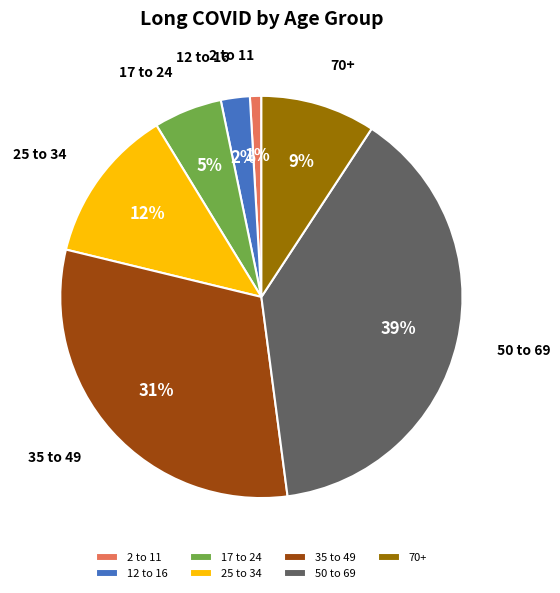

Does any single category account for the majority?

No